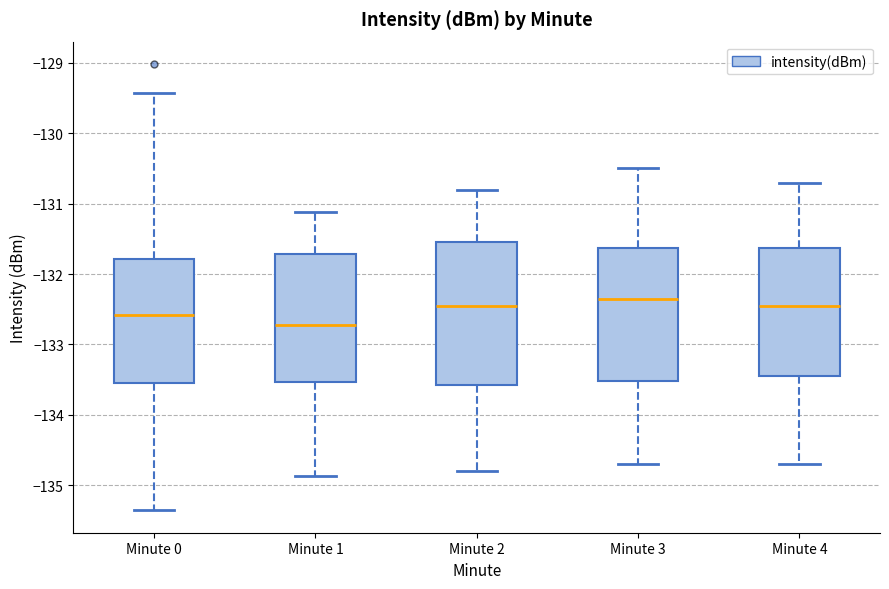

Reading left to right, transcribe this box plot: for each box, give where its median line is, the range the box spans, and where its two whiskers end, as read against the y-axis. The values are not printed on the chart, so give them approximately, as read against the axis.

Minute 0: median -132.6, box -133.5 to -131.8, whiskers -135.4 to -129.4
Minute 1: median -132.7, box -133.5 to -131.7, whiskers -134.9 to -131.1
Minute 2: median -132.4, box -133.6 to -131.5, whiskers -134.8 to -130.8
Minute 3: median -132.3, box -133.5 to -131.6, whiskers -134.7 to -130.5
Minute 4: median -132.4, box -133.4 to -131.6, whiskers -134.7 to -130.7